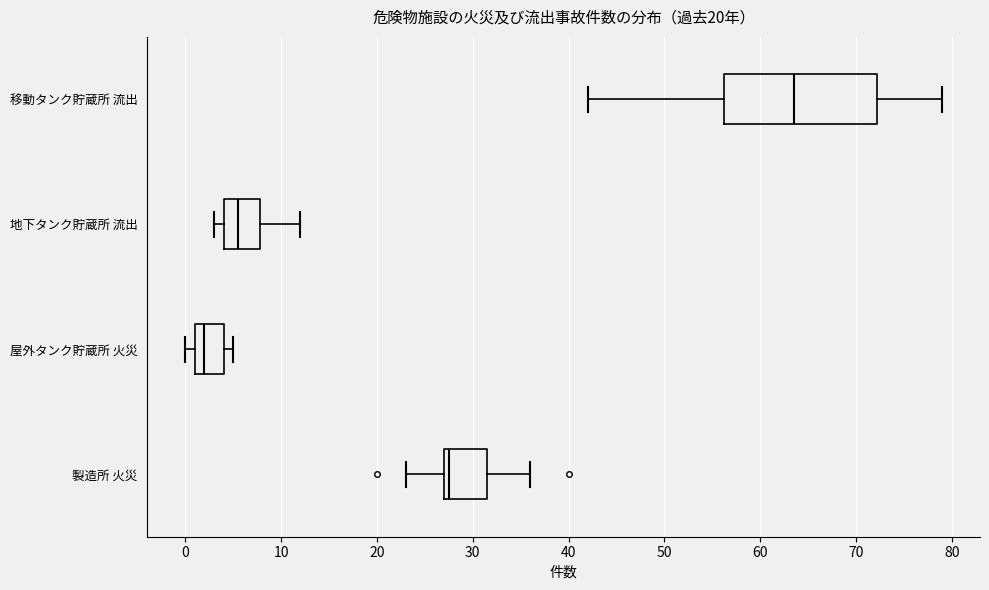

Which box's median line is the furthest to the right?

移動タンク貯蔵所 流出